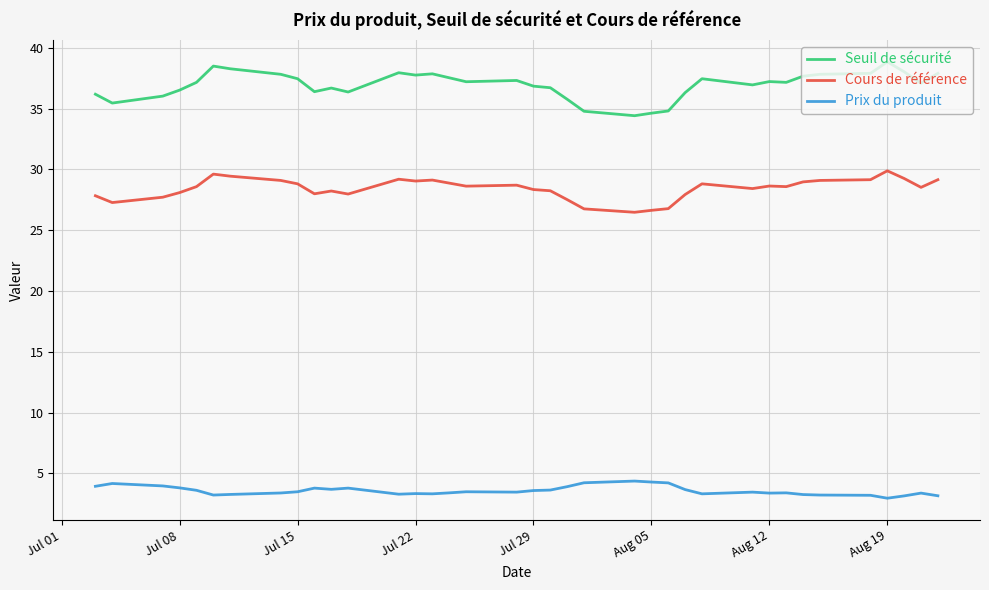

What is the difference between the maximum and minimum values in the Seuil de sécurité series?

4.4